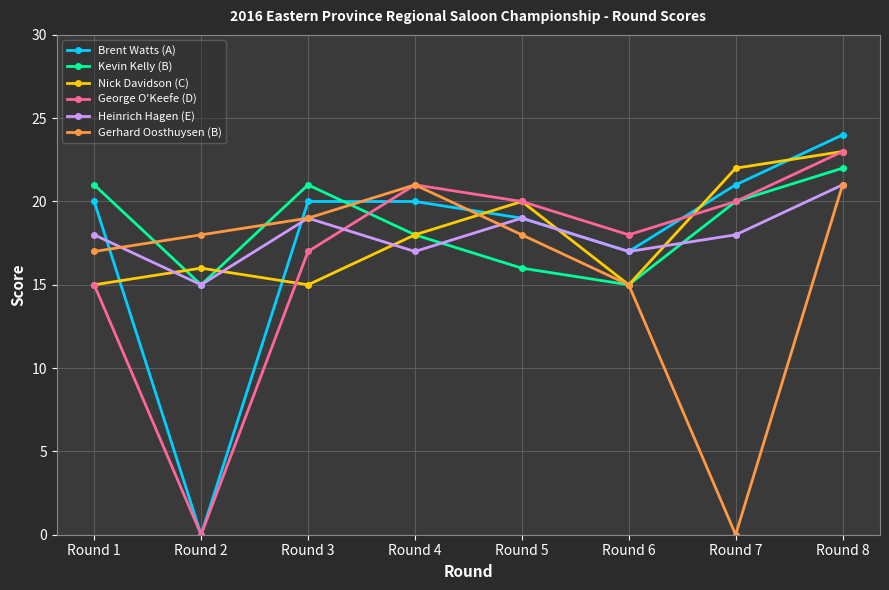

What is the maximum value shown in the chart?

24